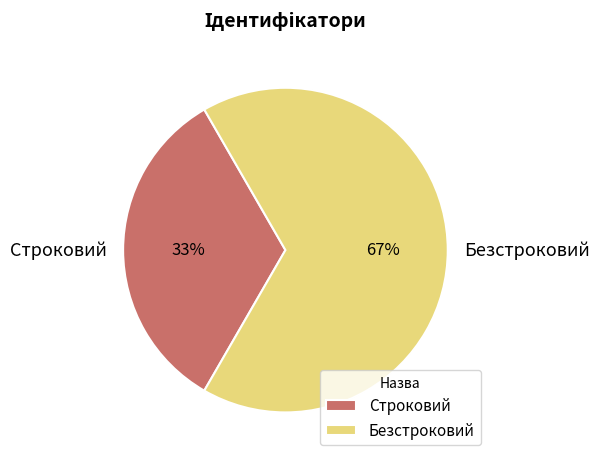

Combined, do Строковий and Безстроковий account for over 50%?

Yes